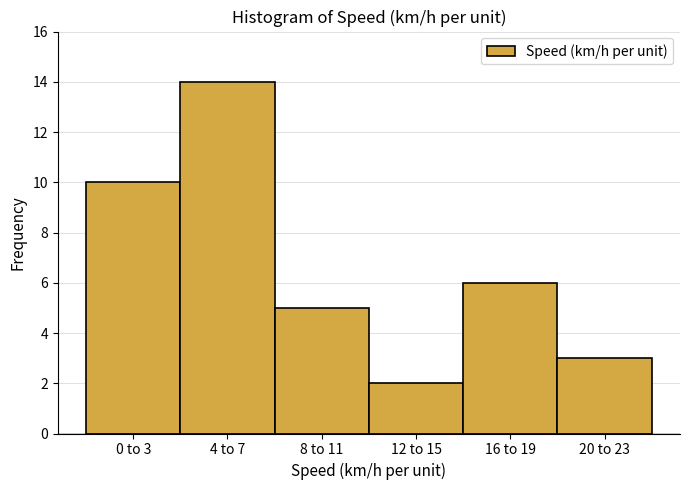

Reading left to right, transcribe all the data shown in this chart.

10	14	5	2	6	3